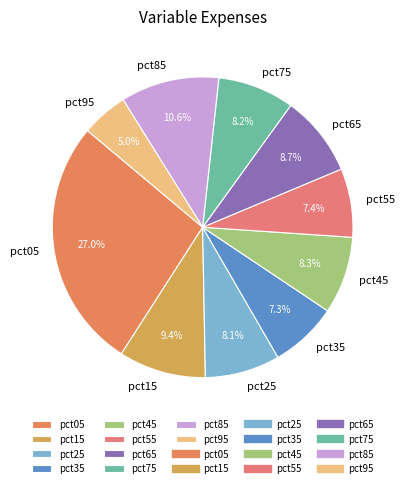

What is the largest slice in the pie chart?

pct05